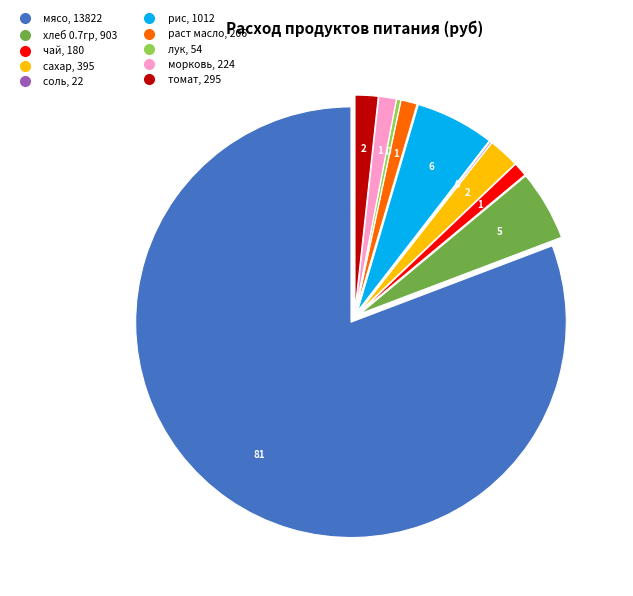

Does хлеб 0.7гр represent more than half of the total?

No